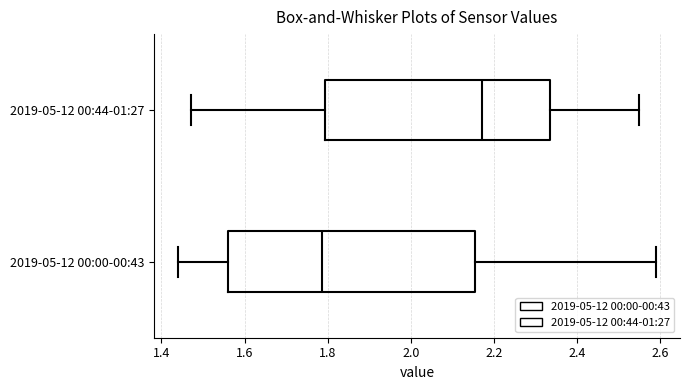

Where is the left edge of the box for 2019-05-12 00:44-01:27 on the x-axis? The values are not printed on the chart, so give them approximately, as read against the axis.

1.80